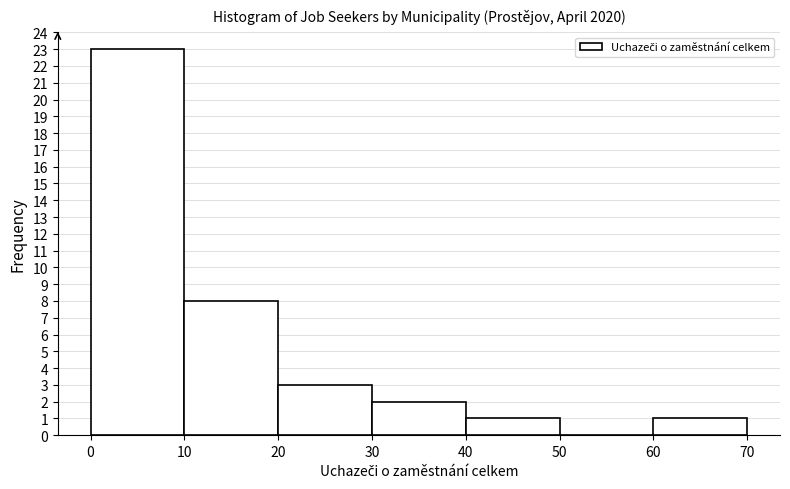

How tall is the bar that spans 10 to 20 on the x-axis? The values are not printed on the chart, so give them approximately, as read against the axis.

8